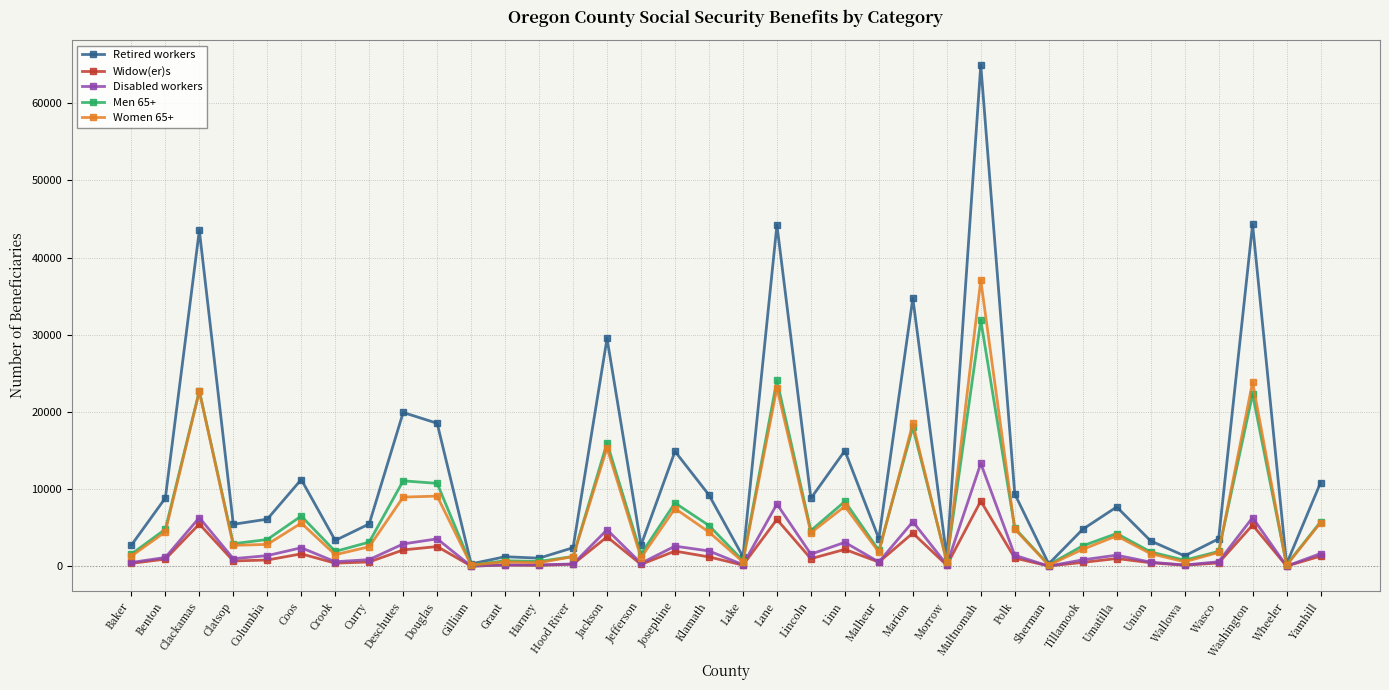

In Widow(er)s, how many points are higher than both neighbors (excluding endpoints)?

12